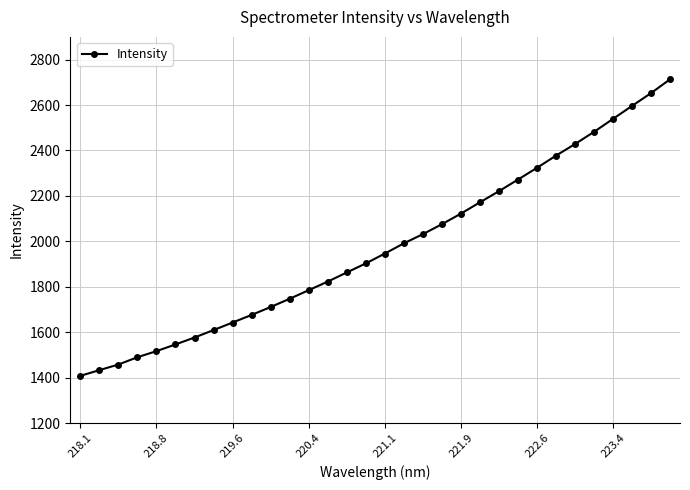

What is the value of the 31st point from the left?

2652.5